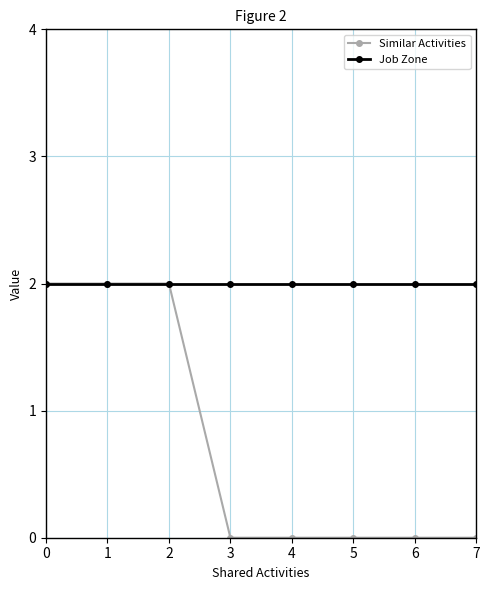

Which series has the widest spread of values?

Similar Activities